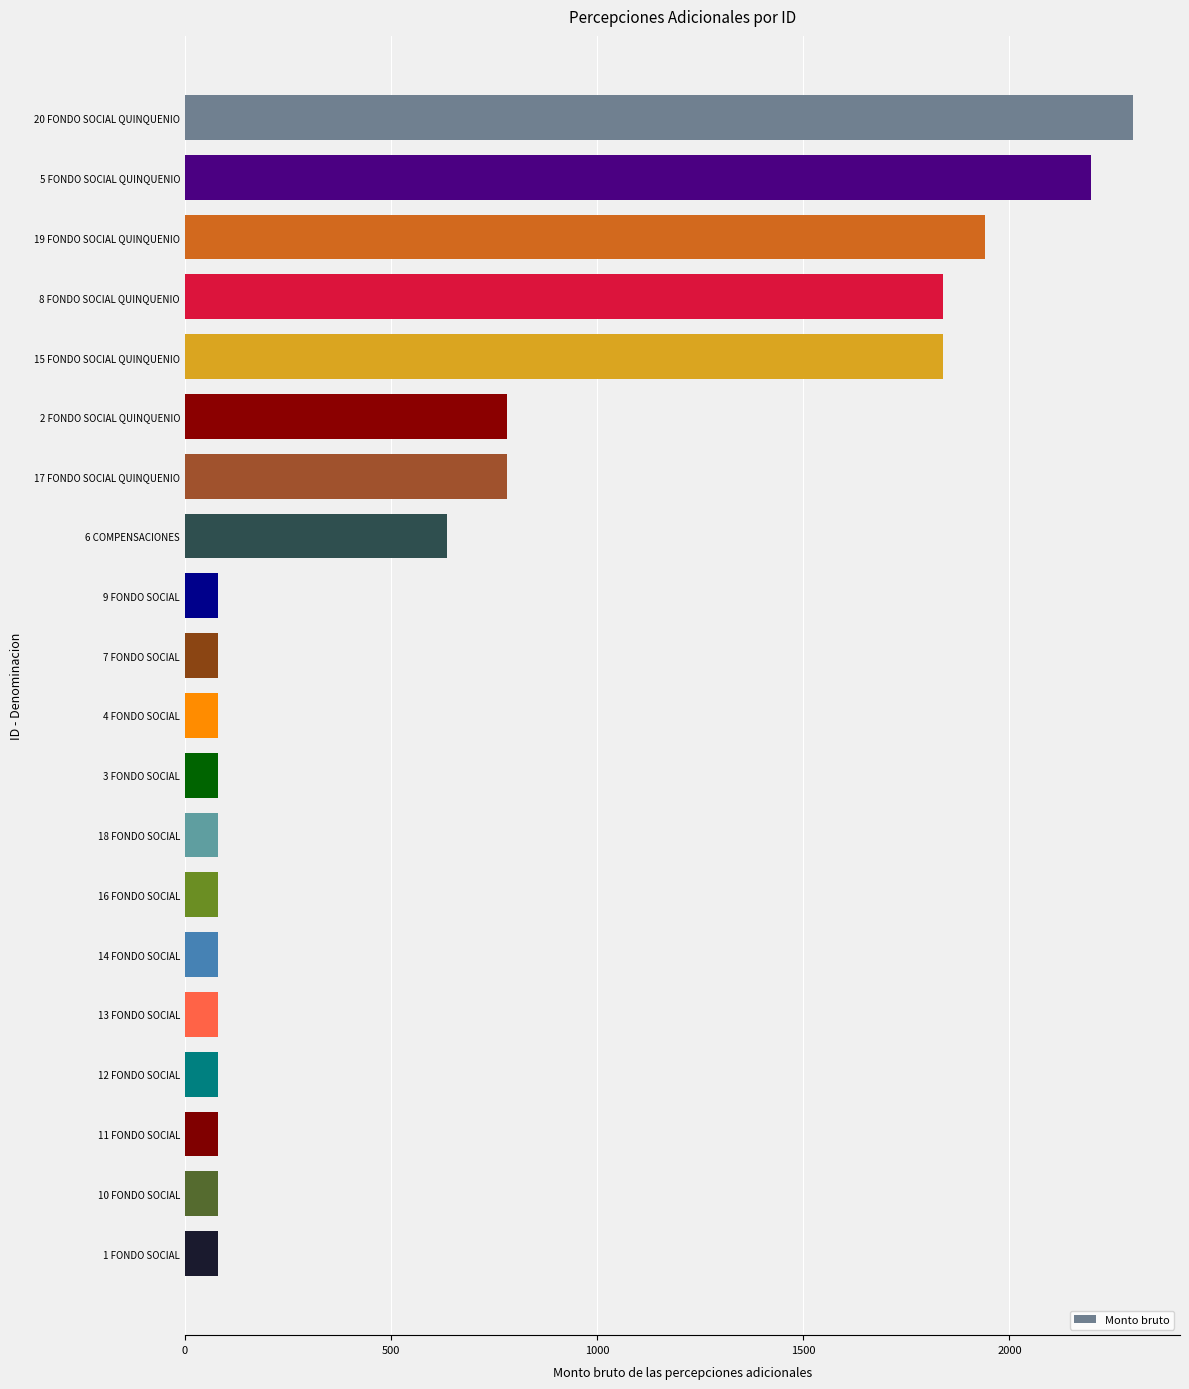

What is the change in value from 5 FONDO SOCIAL QUINQUENIO to 10 FONDO SOCIAL?

-2117.0